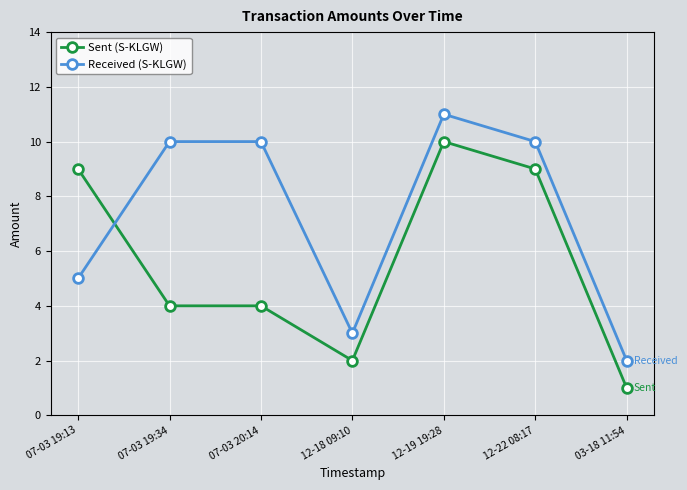

What is the difference between the highest and lowest values at 07-03 20:14?

6